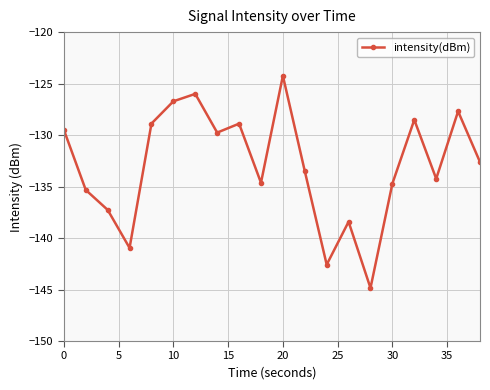

What is the maximum value shown in the chart?

-124.2